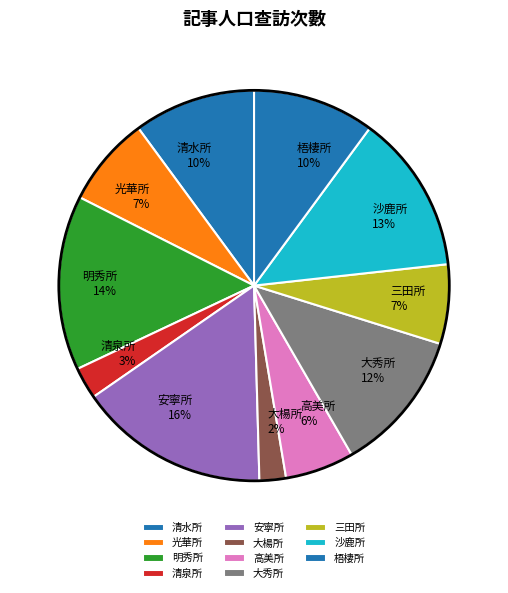

What is the largest slice in the pie chart?

安寧所